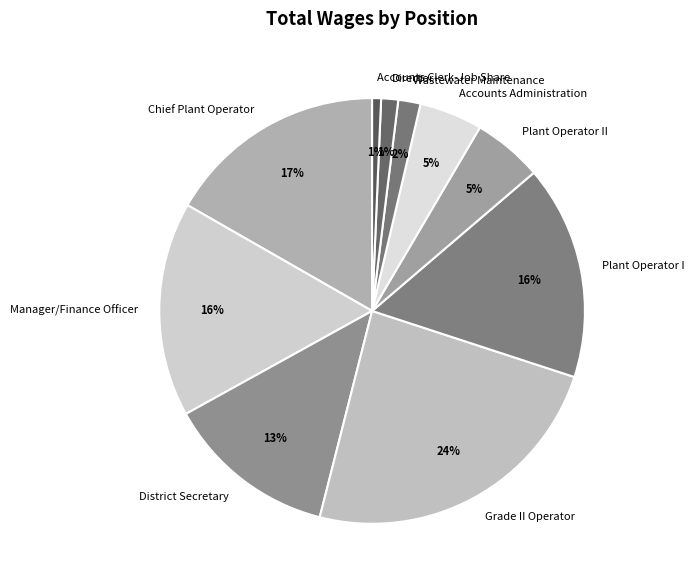

Does Accounts Administration account for over 50% of the chart?

No